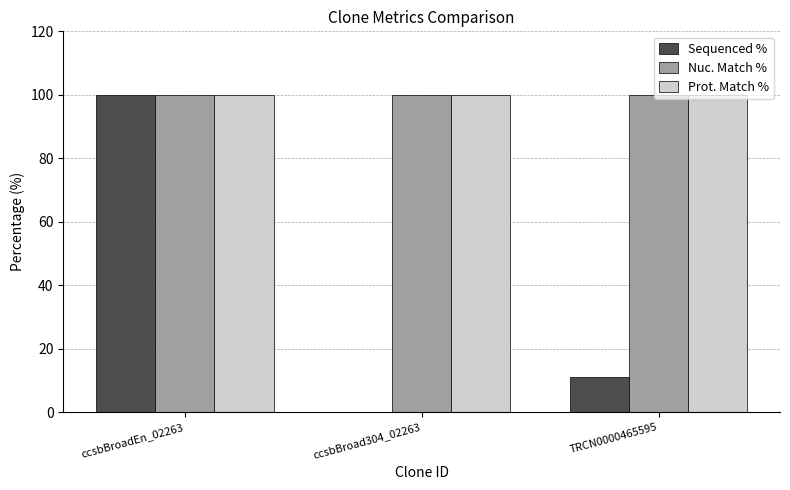

What is the maximum value for Sequenced %?

100.0